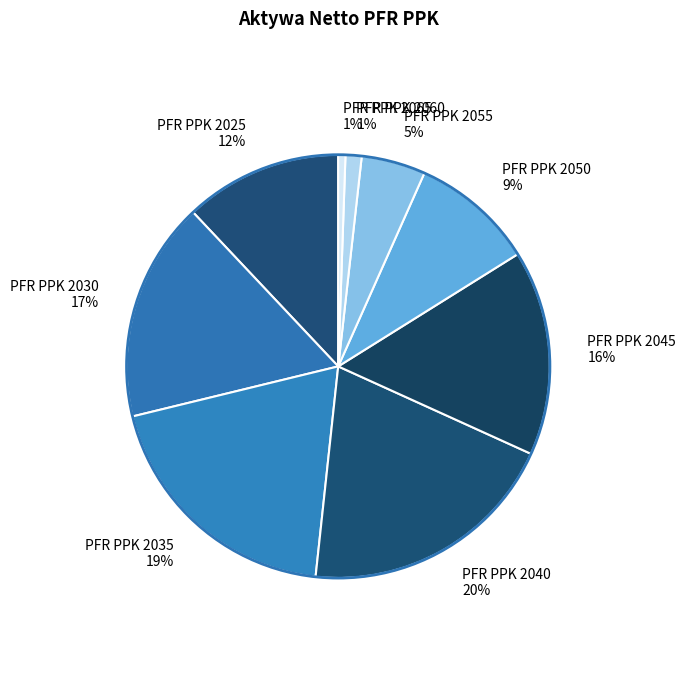

What percentage is the PFR PPK 2035 slice, to the nearest percent?

19%